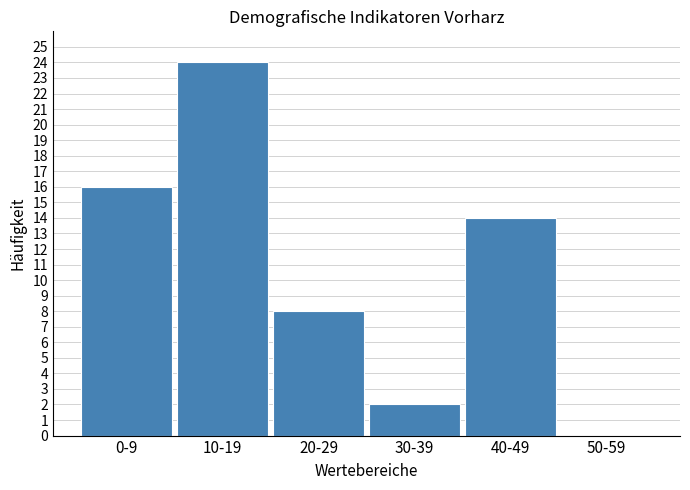

Reading right to left, transcribe all the data shown in this chart.

50-59=0	40-49=14	30-39=2	20-29=8	10-19=24	0-9=16